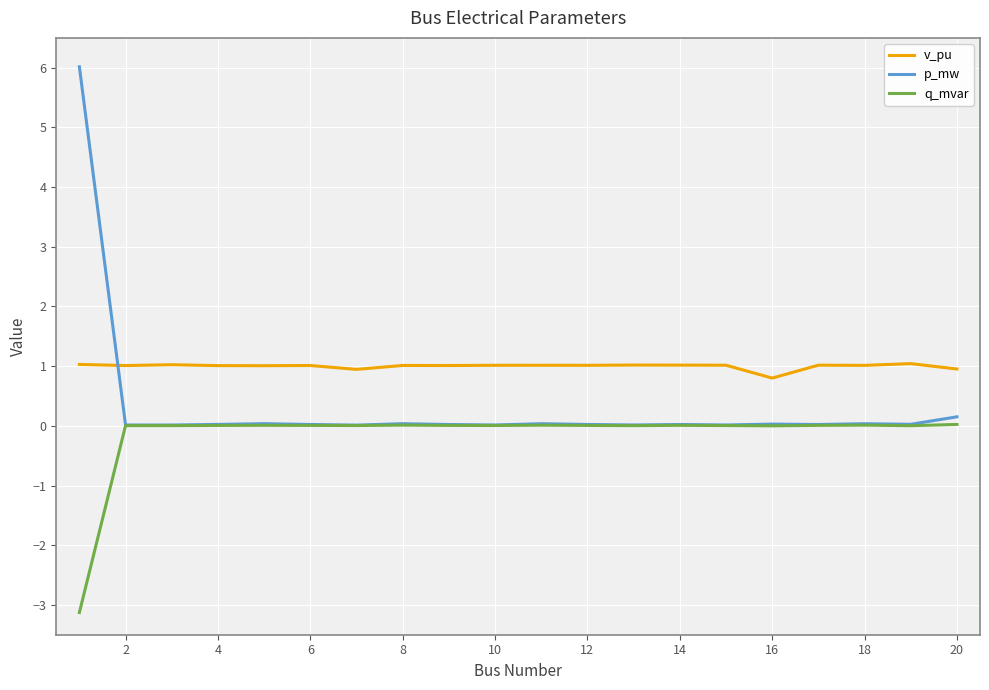

Which series has the largest total across all categories?

v_pu